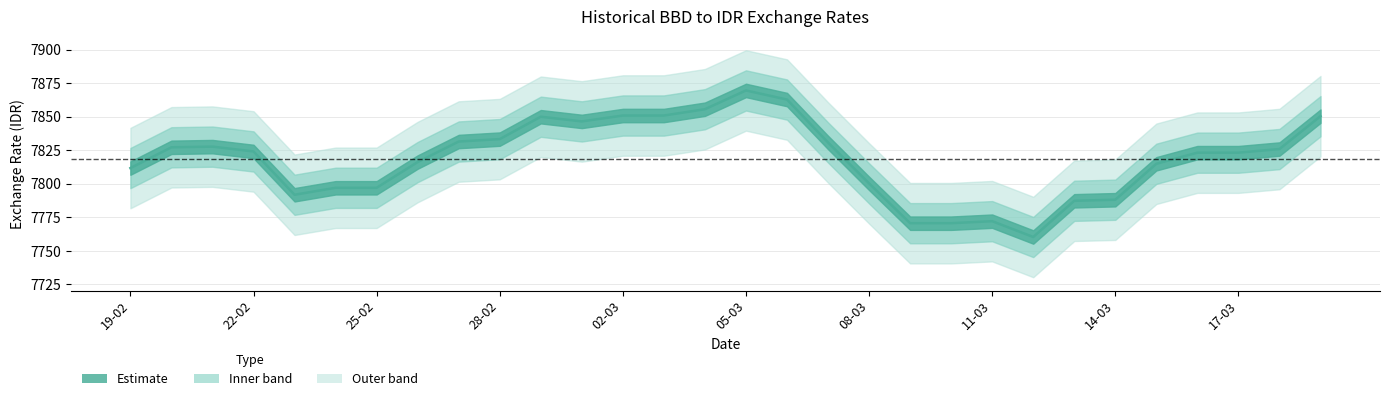

True or false: the data shows 7787.4 at 23.

True